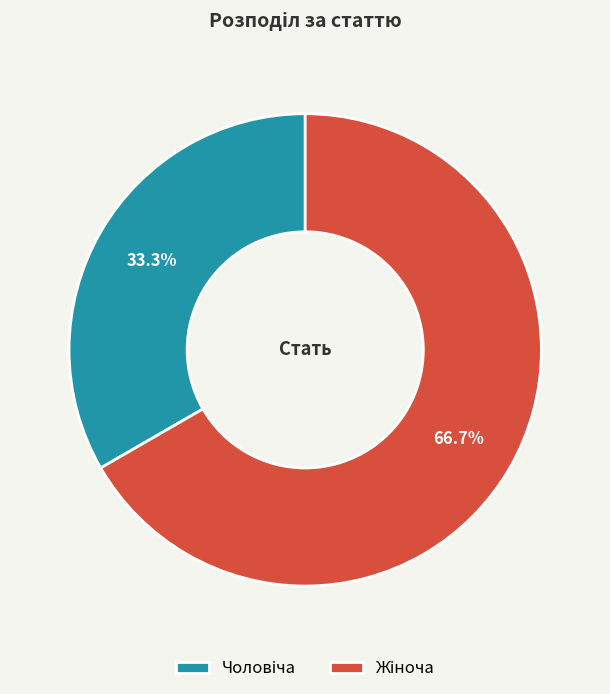

How many slices are in this pie chart?

2